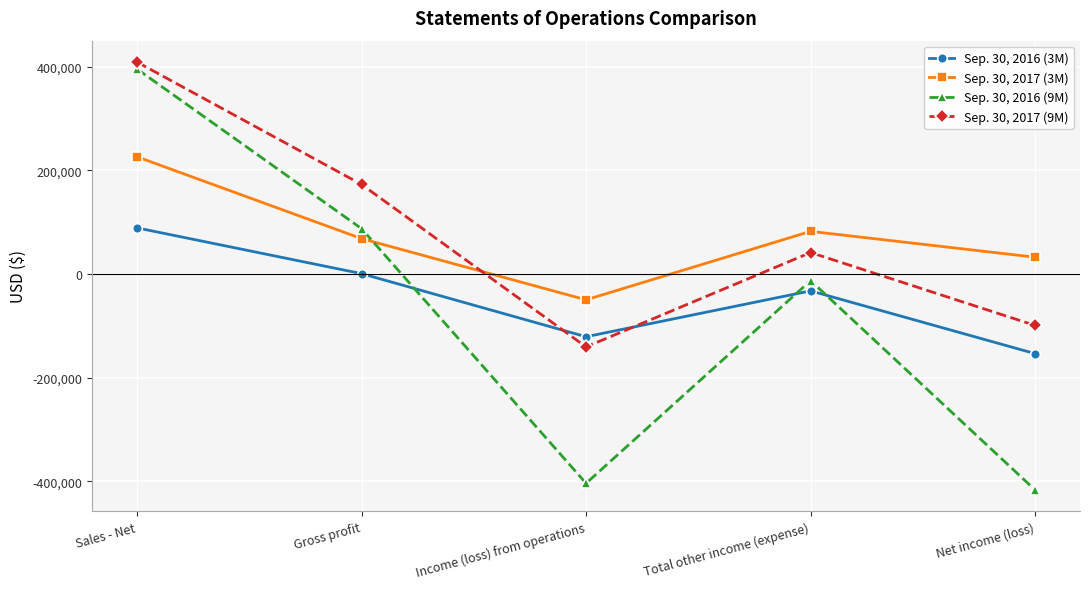

What is the label of the 3rd point from the right?

Income (loss) from operations